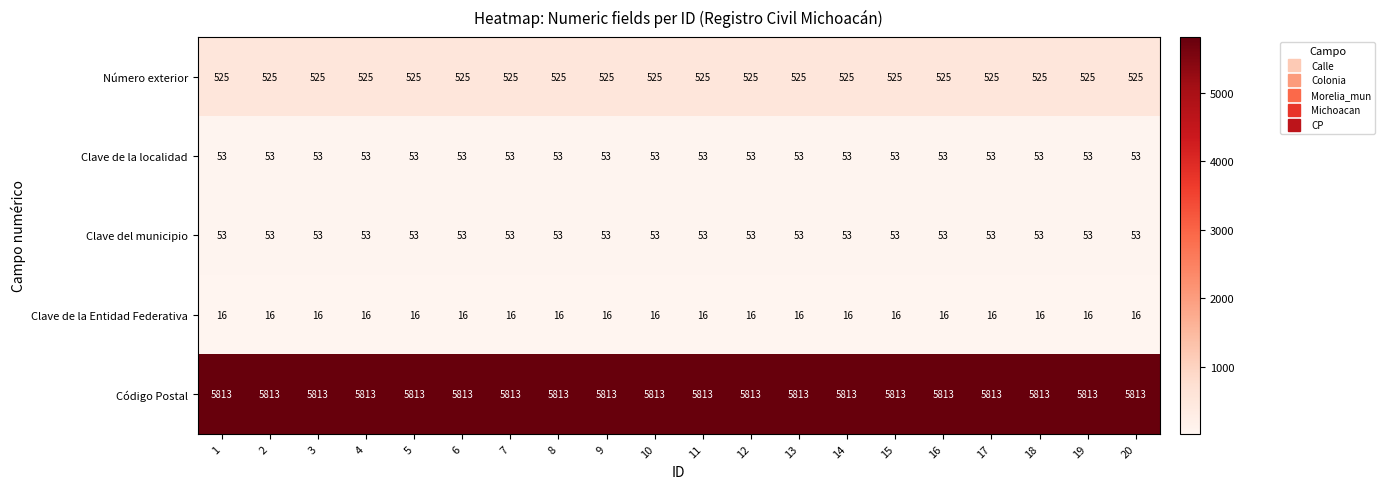

What is the minimum value shown in the chart?

16